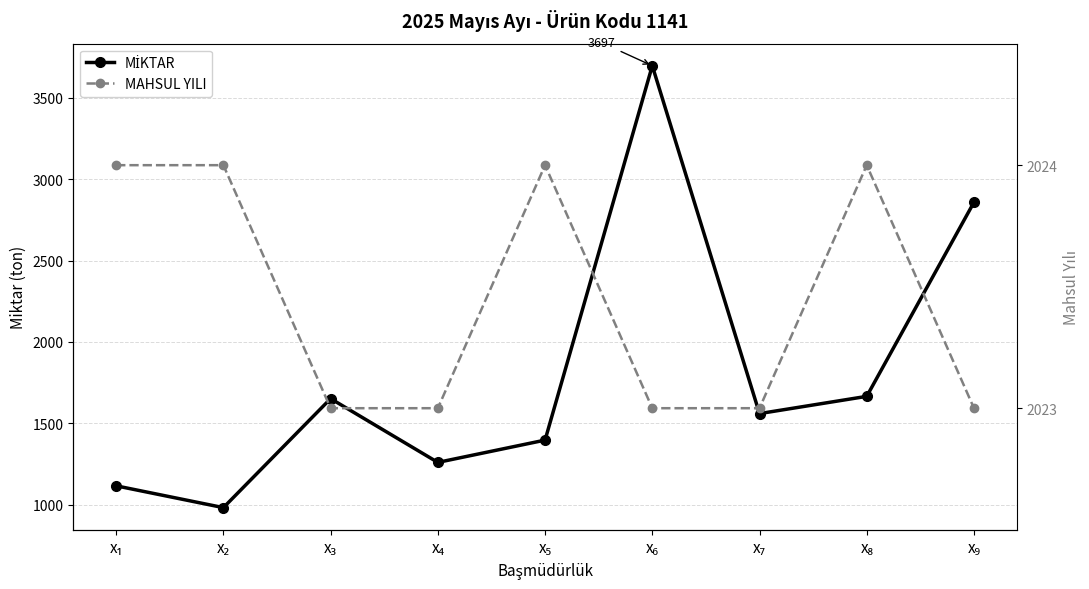

At which category does MİKTAR reach its first local peak?

x₃